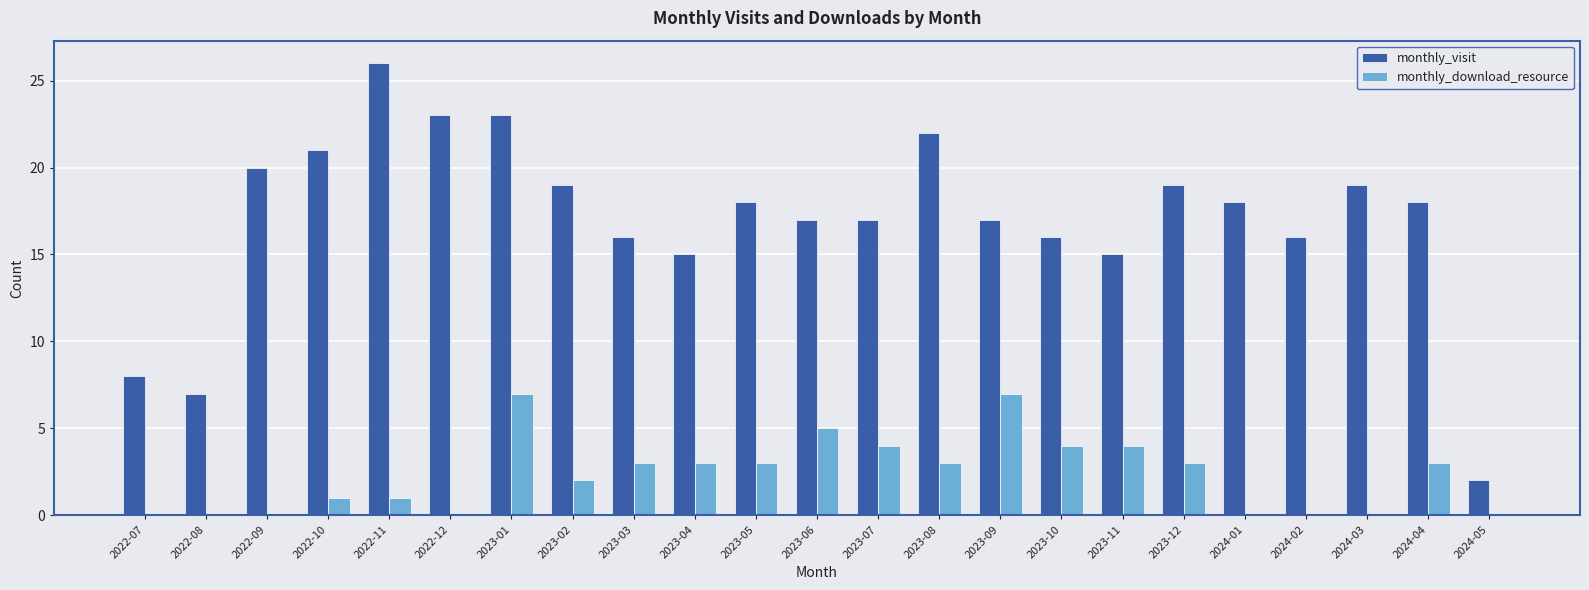

Does the chart contain stacked bars?

No